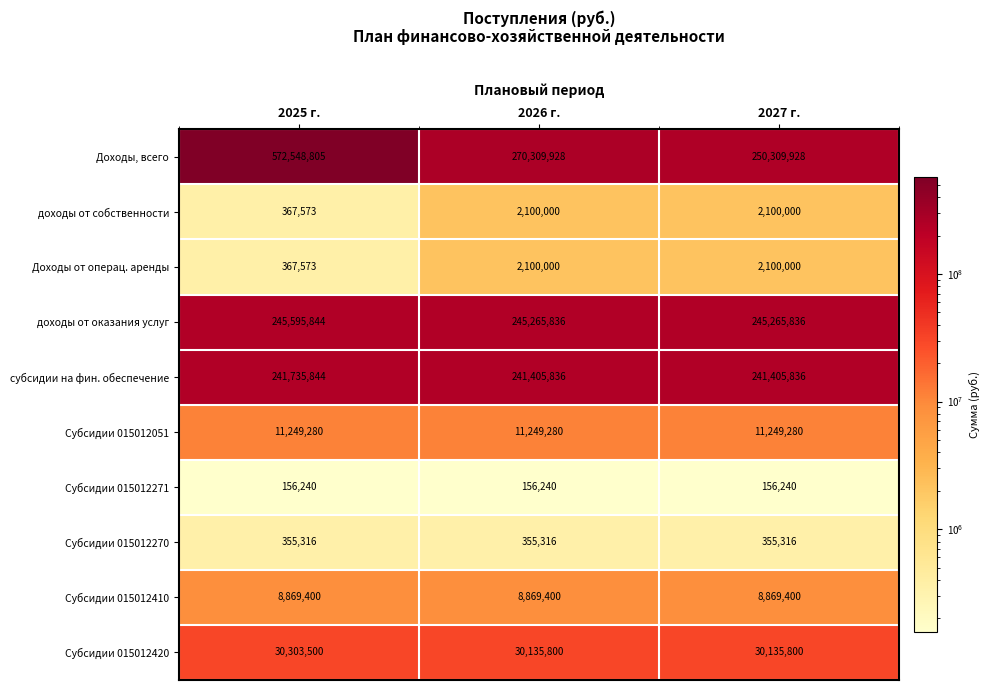

Reading left to right, list all the values displayed in this chart.

Доходы, всего: 2025 г.=572548805	2026 г.=270309928	2027 г.=250309928
доходы от собственности: 2025 г.=367573	2026 г.=2100000	2027 г.=2100000
Доходы от операц. аренды: 2025 г.=367573	2026 г.=2100000	2027 г.=2100000
доходы от оказания услуг: 2025 г.=245595844	2026 г.=245265836	2027 г.=245265836
субсидии на фин. обеспечение: 2025 г.=241735844	2026 г.=241405836	2027 г.=241405836
Субсидии 015012051: 2025 г.=11249280	2026 г.=11249280	2027 г.=11249280
Субсидии 015012271: 2025 г.=156240	2026 г.=156240	2027 г.=156240
Субсидии 015012270: 2025 г.=355316	2026 г.=355316	2027 г.=355316
Субсидии 015012410: 2025 г.=8869400	2026 г.=8869400	2027 г.=8869400
Субсидии 015012420: 2025 г.=30303500	2026 г.=30135800	2027 г.=30135800